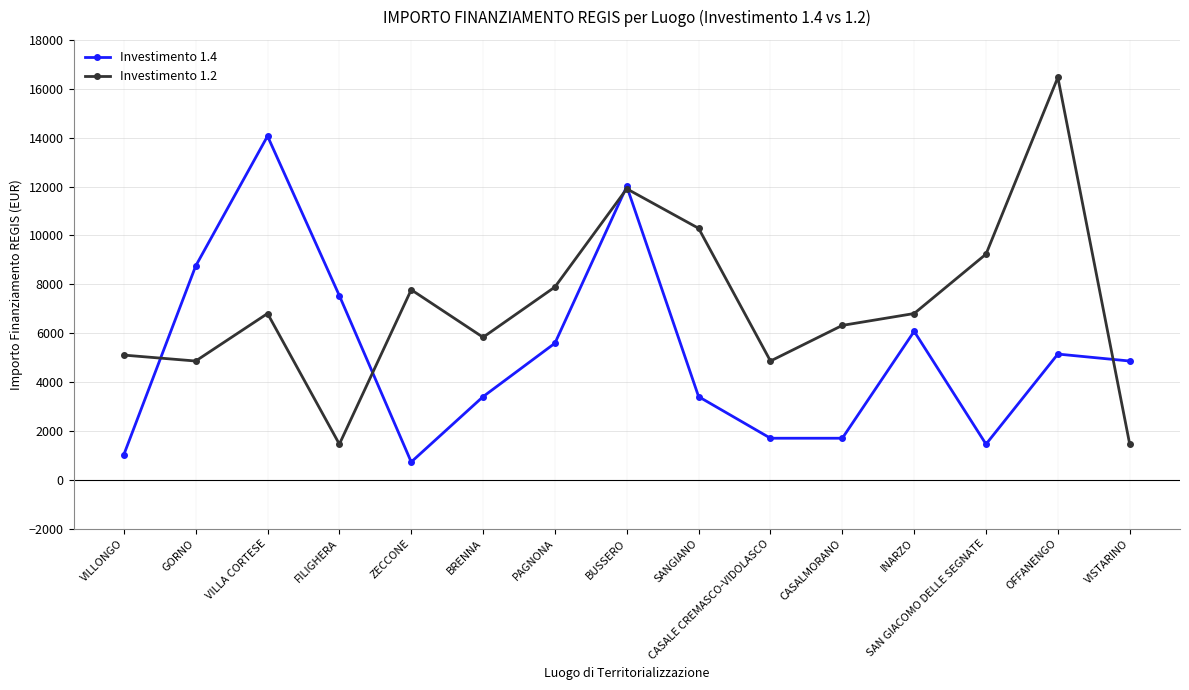

What is the value of the Investimento 1.2 point at the 13th from the left?

9234